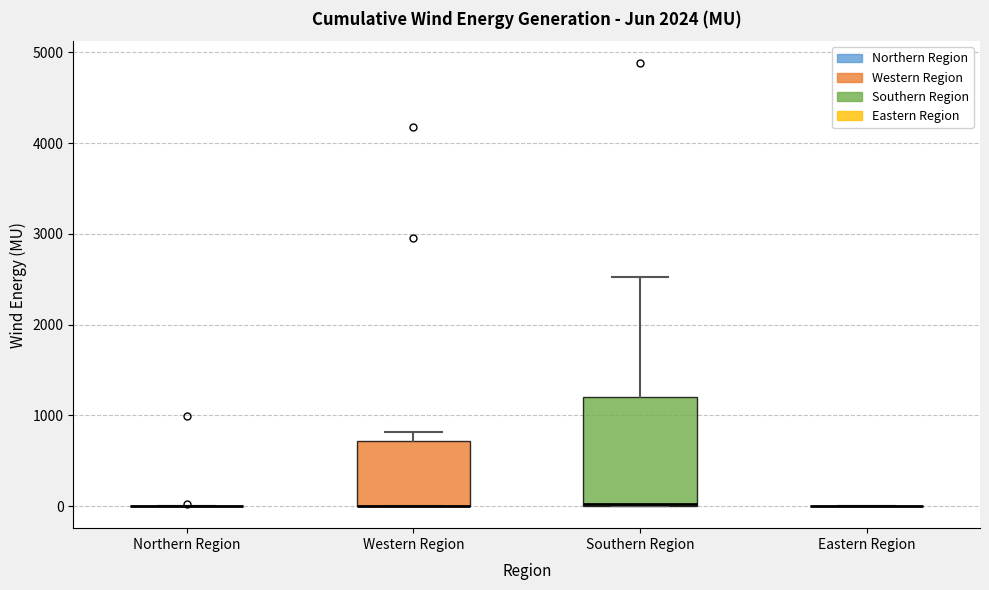

Reading left to right, transcribe this box plot: for each box, give where its median line is, the range the box spans, and where its two whiskers end, as read against the y-axis. The values are not printed on the chart, so give them approximately, as read against the axis.

Northern Region: box collapsed to a line at 0, whiskers 0 to 0
Western Region: median 0 (drawn on the box's lower edge), box 0 to 700, whiskers 0 to 800
Southern Region: median 0, box 0 to 1200, whiskers 0 to 2500
Eastern Region: box collapsed to a line at 0, whiskers 0 to 0